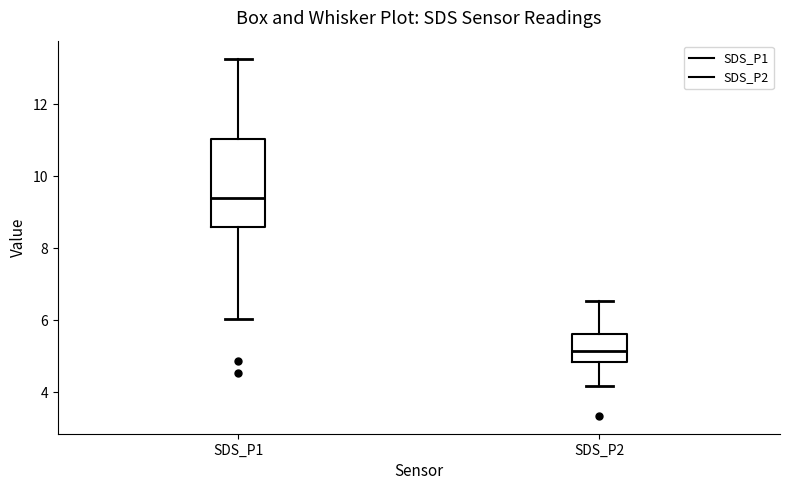

Comparing the boxes themselves (not the whiskers), which one is the tallest?

SDS_P1